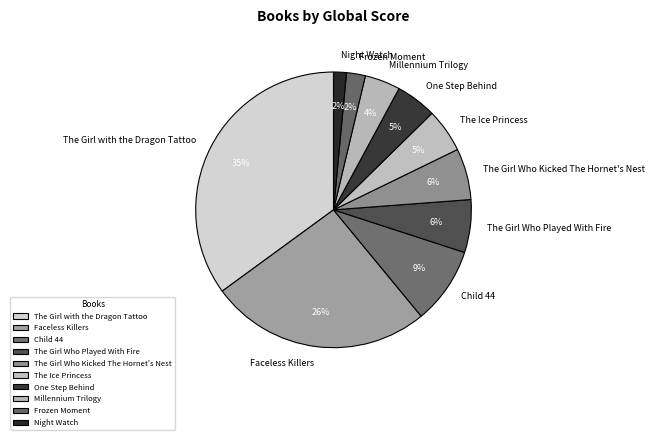

To the nearest percent, what is the average slice percentage?

10%